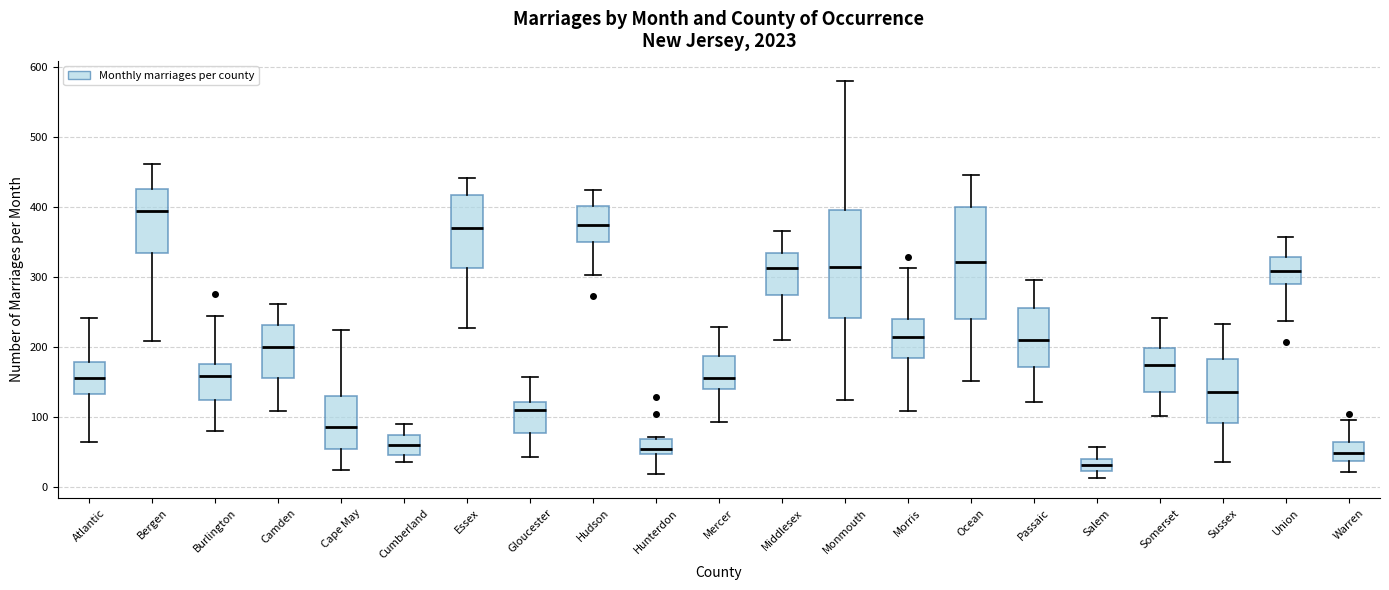

Reading left to right, transcribe this box plot: for each box, give where its median line is, the range the box spans, and where its two whiskers end, as read against the y-axis. The values are not printed on the chart, so give them approximately, as read against the axis.

Atlantic: median 160, box 130 to 180, whiskers 70 to 240
Bergen: median 390, box 330 to 430, whiskers 210 to 460
Burlington: median 160, box 120 to 180, whiskers 80 to 250
Camden: median 200, box 160 to 230, whiskers 110 to 260
Cape May: median 90, box 50 to 130, whiskers 30 to 220
Cumberland: median 60, box 50 to 80, whiskers 40 to 90
Essex: median 370, box 310 to 420, whiskers 230 to 440
Gloucester: median 110, box 80 to 120, whiskers 40 to 160
Hudson: median 370, box 350 to 400, whiskers 300 to 420
Hunterdon: median 50 (just above the box's lower edge), box 50 to 70, whiskers 20 to 70
Mercer: median 160, box 140 to 190, whiskers 90 to 230
Middlesex: median 310, box 270 to 330, whiskers 210 to 370
Monmouth: median 310, box 240 to 400, whiskers 130 to 580
Morris: median 210, box 190 to 240, whiskers 110 to 310
Ocean: median 320, box 240 to 400, whiskers 150 to 450
Passaic: median 210, box 170 to 260, whiskers 120 to 300
Salem: median 30, box 20 to 40, whiskers 10 to 60
Somerset: median 170, box 140 to 200, whiskers 100 to 240
Sussex: median 140, box 90 to 180, whiskers 40 to 230
Union: median 310, box 290 to 330, whiskers 240 to 360
Warren: median 50, box 40 to 60, whiskers 20 to 100